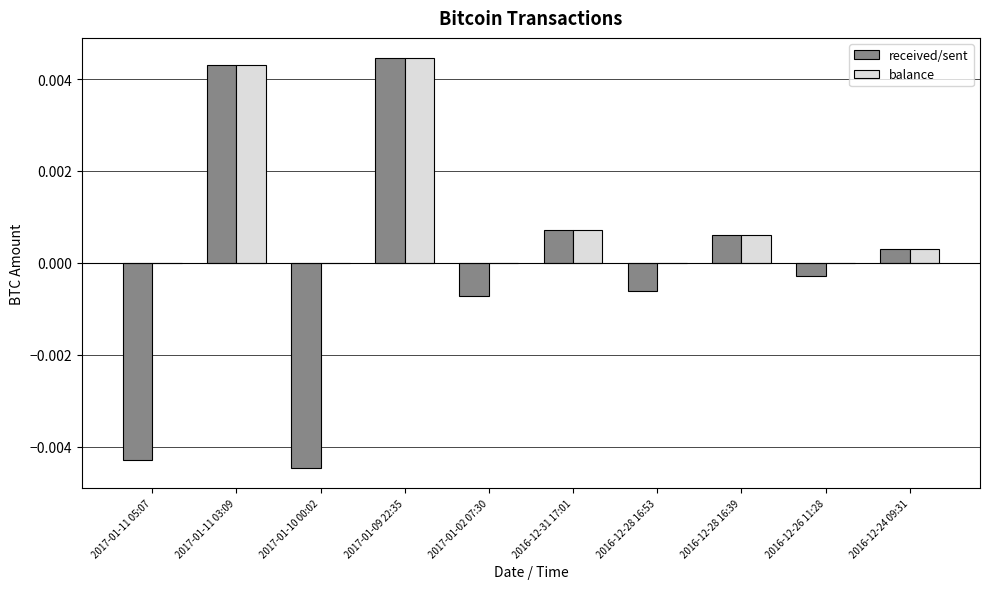

Between 2016-12-31 17:01 and 2016-12-26 11:28, which series saw the biggest shift?

received/sent